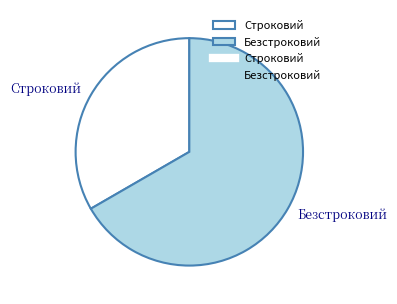

Is the sum of Строковий and Безстроковий greater than half?

Yes